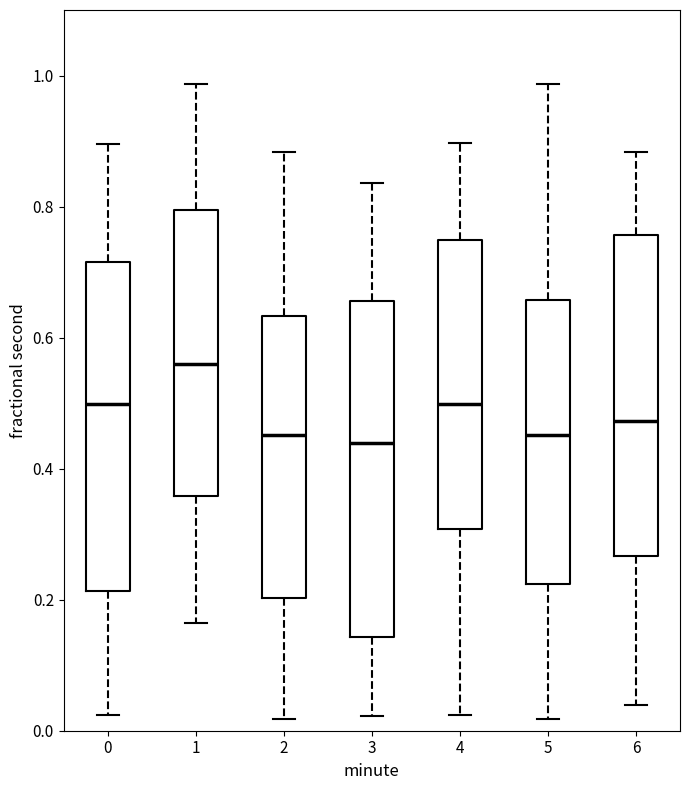

Reading left to right, read every box against the y-axis: the position of its median line, the range the box covers, and the ends of its whiskers. The values are not printed on the chart, so give them approximately, as read against the axis.

0: median 0.50, box 0.22 to 0.72, whiskers 0.02 to 0.90
1: median 0.56, box 0.36 to 0.80, whiskers 0.16 to 0.98
2: median 0.46, box 0.20 to 0.64, whiskers 0.02 to 0.88
3: median 0.44, box 0.14 to 0.66, whiskers 0.02 to 0.84
4: median 0.50, box 0.30 to 0.74, whiskers 0.02 to 0.90
5: median 0.46, box 0.22 to 0.66, whiskers 0.02 to 0.98
6: median 0.48, box 0.26 to 0.76, whiskers 0.04 to 0.88